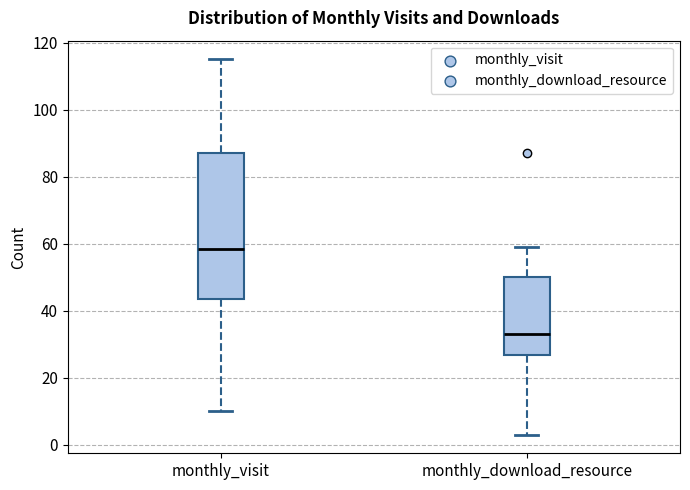

Reading left to right, read every box against the y-axis: the position of its median line, the range the box covers, and the ends of its whiskers. The values are not printed on the chart, so give them approximately, as read against the axis.

monthly_visit: median 58, box 44 to 88, whiskers 10 to 116
monthly_download_resource: median 34, box 26 to 50, whiskers 4 to 60